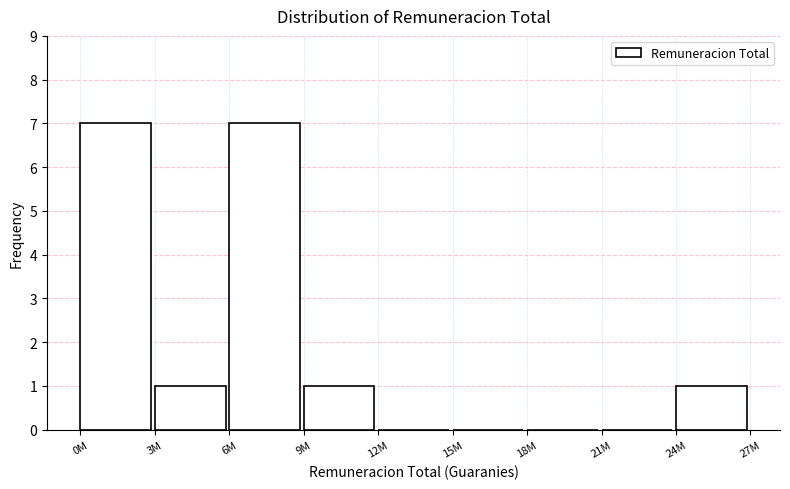

Reading right to left, extract all data points from this chart.

24M=1	21M=0	18M=0	15M=0	12M=0	9M=1	6M=7	3M=1	0M=7